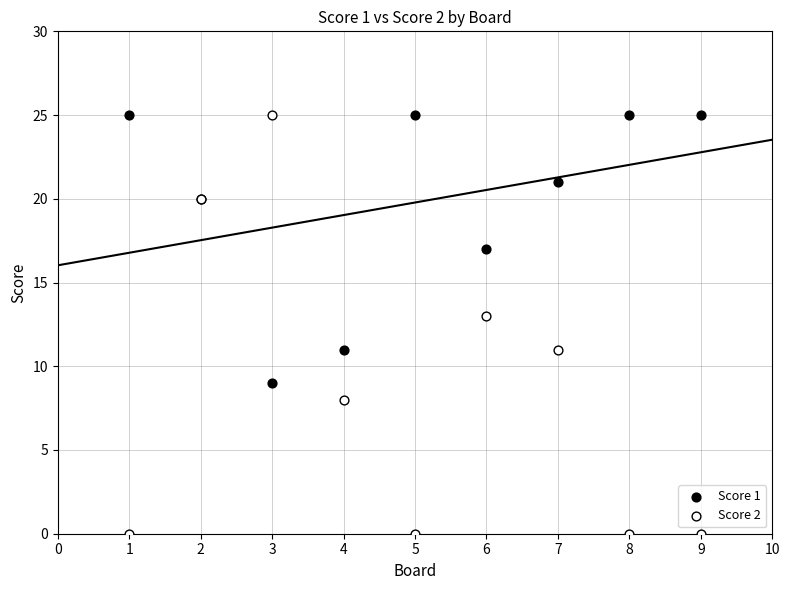

Which series reaches the minimum Y coordinate?

Score 2